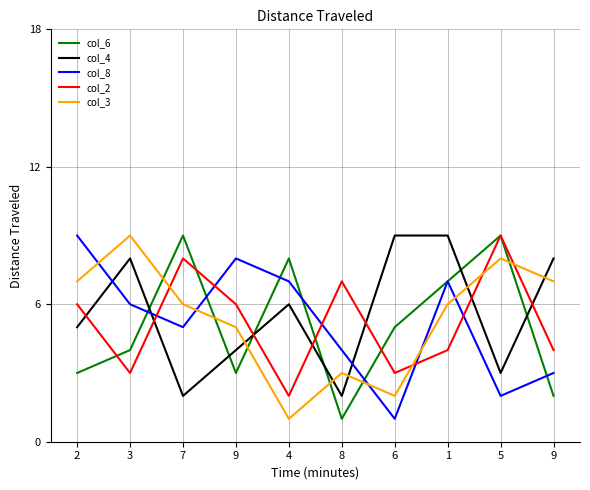

How many series are shown in this chart?

5